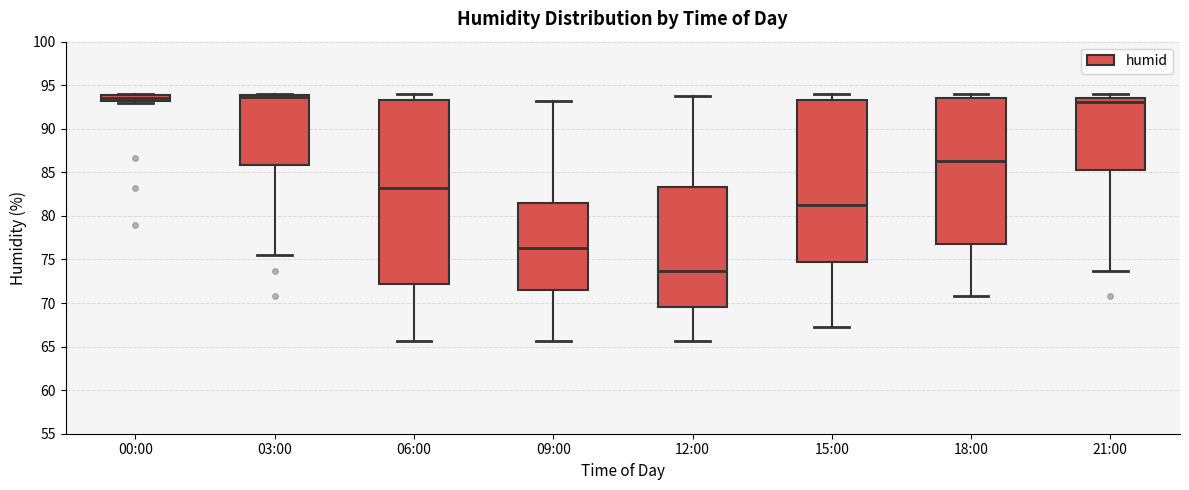

Which box has the lowest median line?

12:00